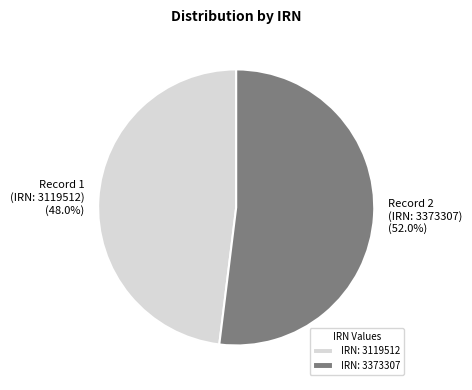

Approximately how many times larger is the value at Record 1 (IRN: 3119512) compared to Record 2 (IRN: 3373307)?

0.9